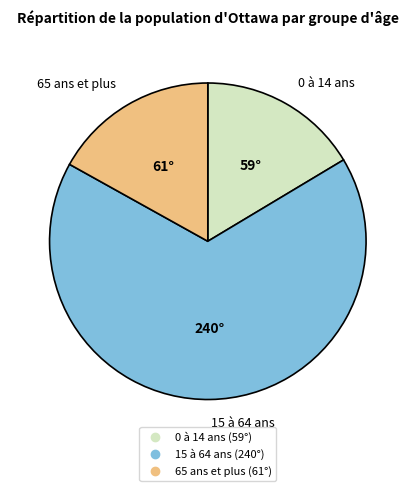

True or false: 0 à 14 ans accounts for 16% of the total.

True